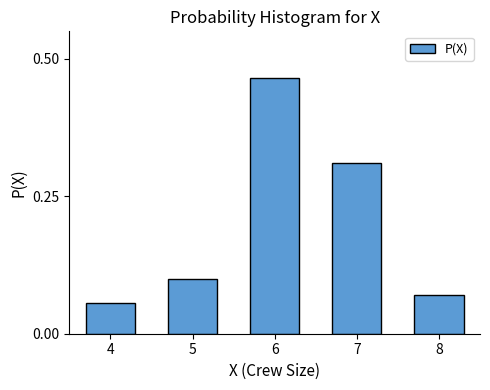

List the labels in order of value, largest first.

6, 7, 5, 8, 4